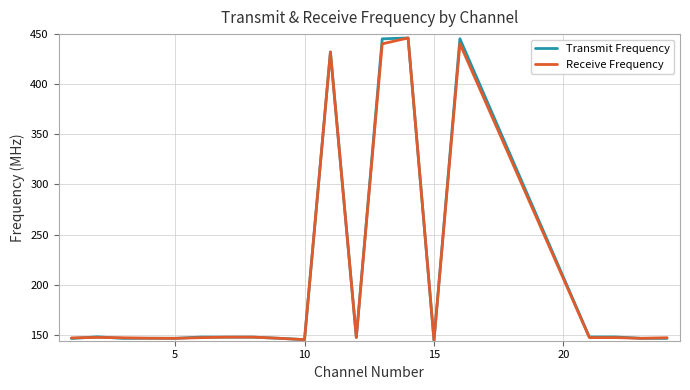

After their last crossing, which series has the higher values: Receive Frequency or Transmit Frequency?

Receive Frequency